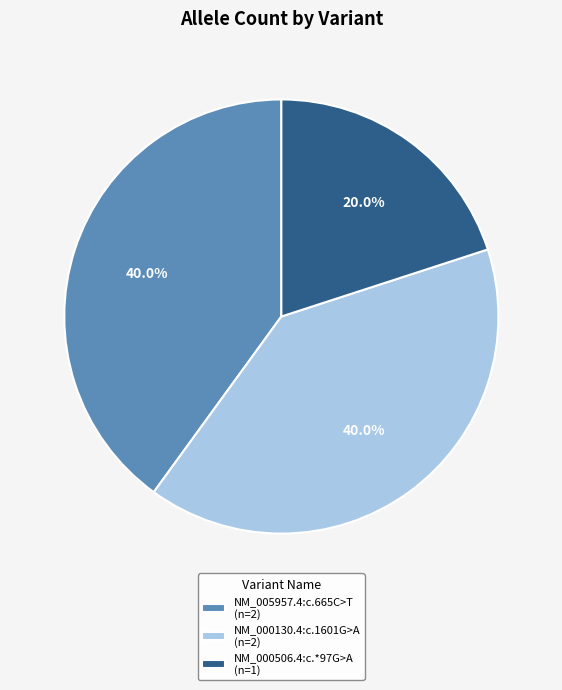

How many segments does this pie chart have?

3